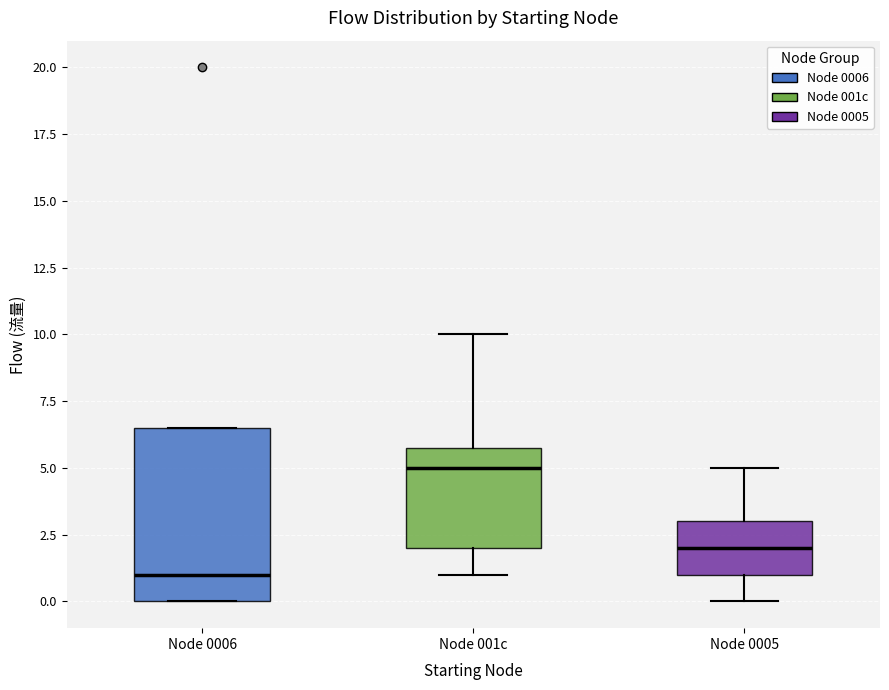

Reading left to right, transcribe this box plot: for each box, give where its median line is, the range the box spans, and where its two whiskers end, as read against the y-axis. The values are not printed on the chart, so give them approximately, as read against the axis.

Node 0006: median 1.0, box 0.0 to 6.5, whiskers 0.0 to 6.5
Node 001c: median 5.0, box 2.0 to 6.0, whiskers 1.0 to 10.0
Node 0005: median 2.0, box 1.0 to 3.0, whiskers 0.0 to 5.0